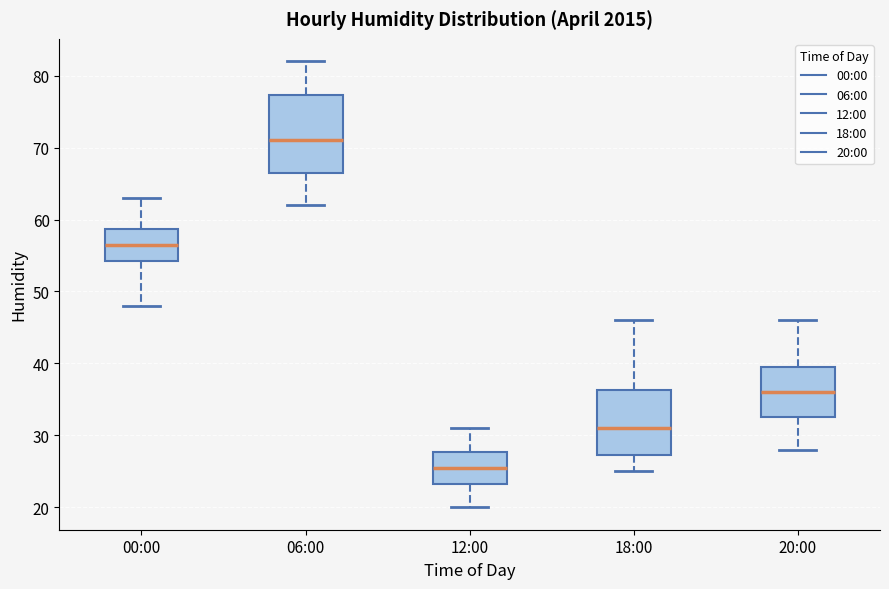

Reading left to right, read every box against the y-axis: the position of its median line, the range the box covers, and the ends of its whiskers. The values are not printed on the chart, so give them approximately, as read against the axis.

00:00: median 57, box 54 to 59, whiskers 48 to 63
06:00: median 71, box 67 to 77, whiskers 62 to 82
12:00: median 26, box 23 to 28, whiskers 20 to 31
18:00: median 31, box 27 to 36, whiskers 25 to 46
20:00: median 36, box 33 to 40, whiskers 28 to 46